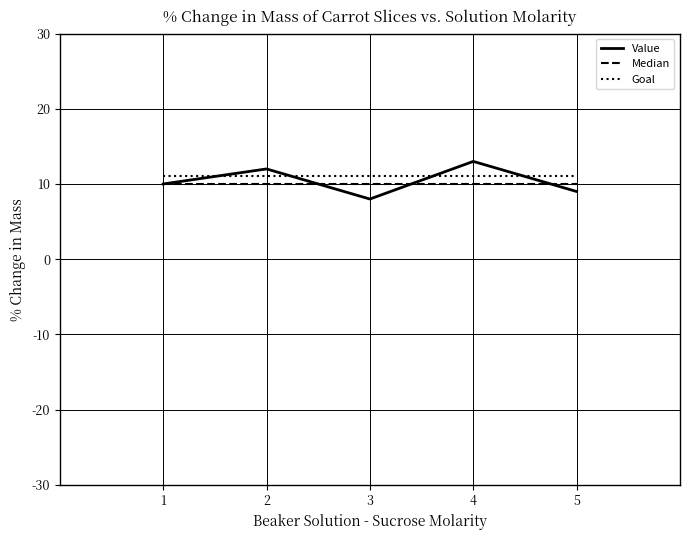

The value of Goal at 3 is 11. True or false?

True